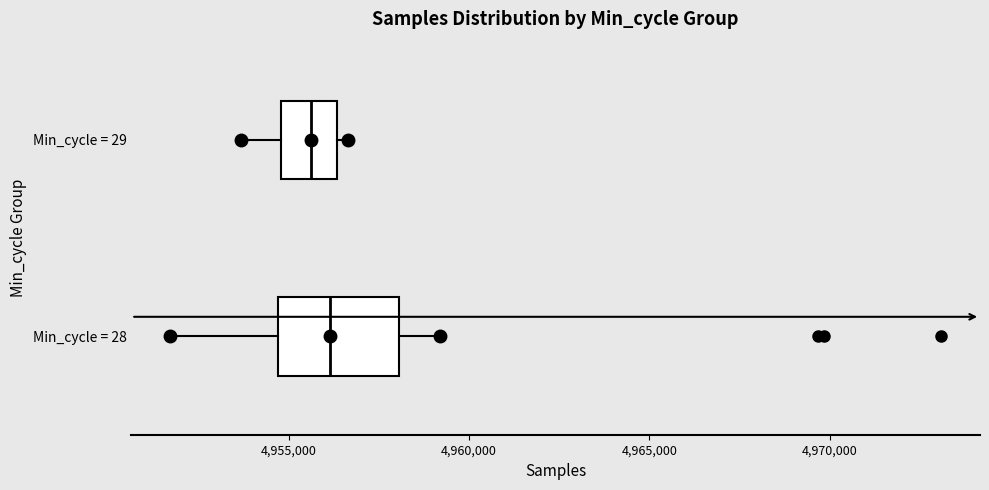

Where does the left whisker of the box for Min_cycle = 28 end on the x-axis? The values are not printed on the chart, so give them approximately, as read against the axis.

4951500